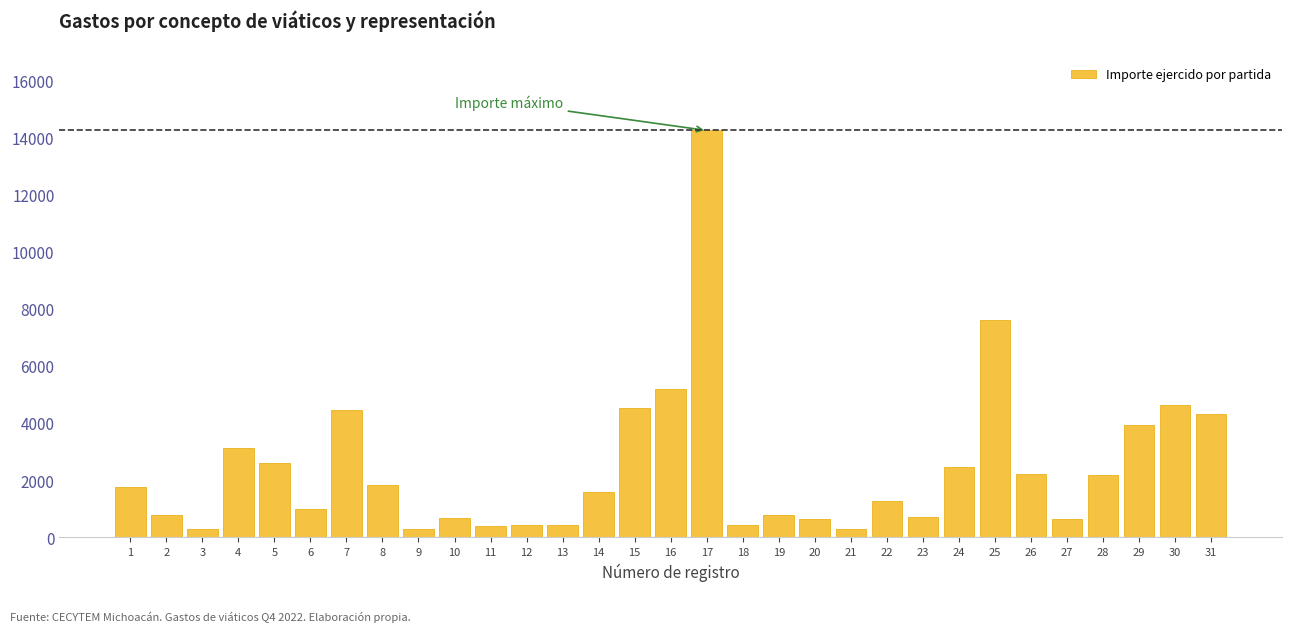

What is the average value?

2447.3